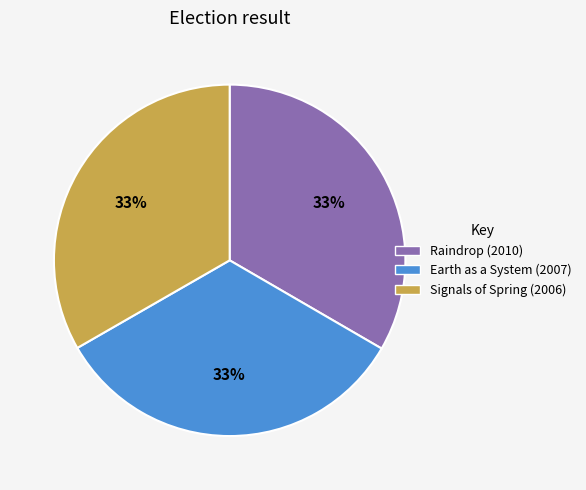

Is there any slice that represents more than half of the pie?

No